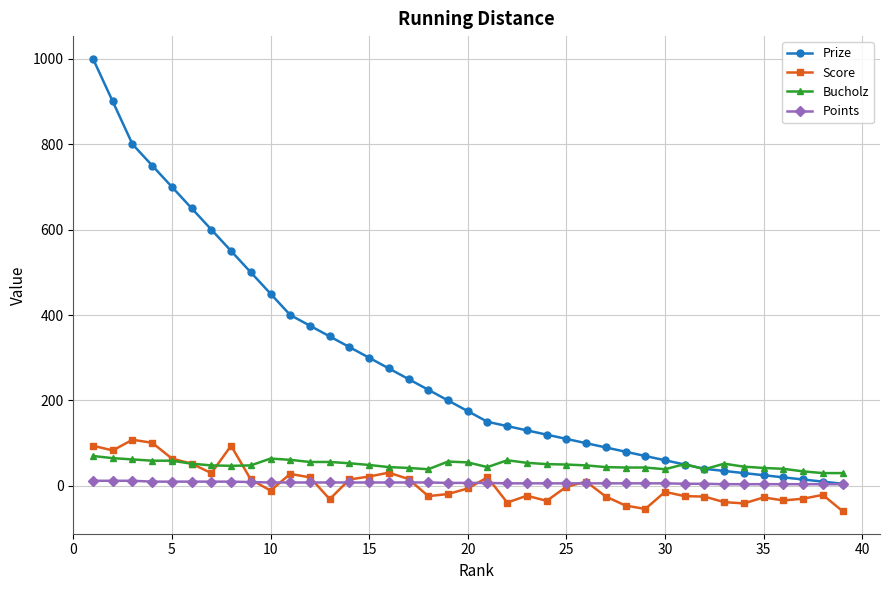

Which series has the largest total across all categories?

Prize